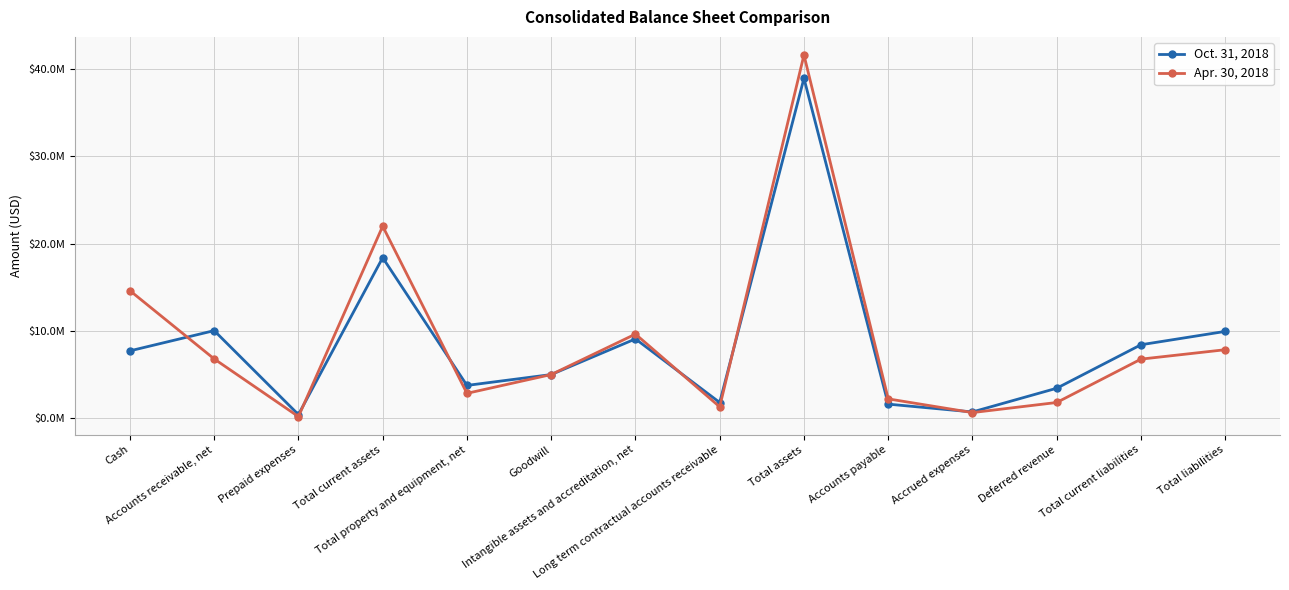

After their last crossing, which series has the higher values: Apr. 30, 2018 or Oct. 31, 2018?

Oct. 31, 2018